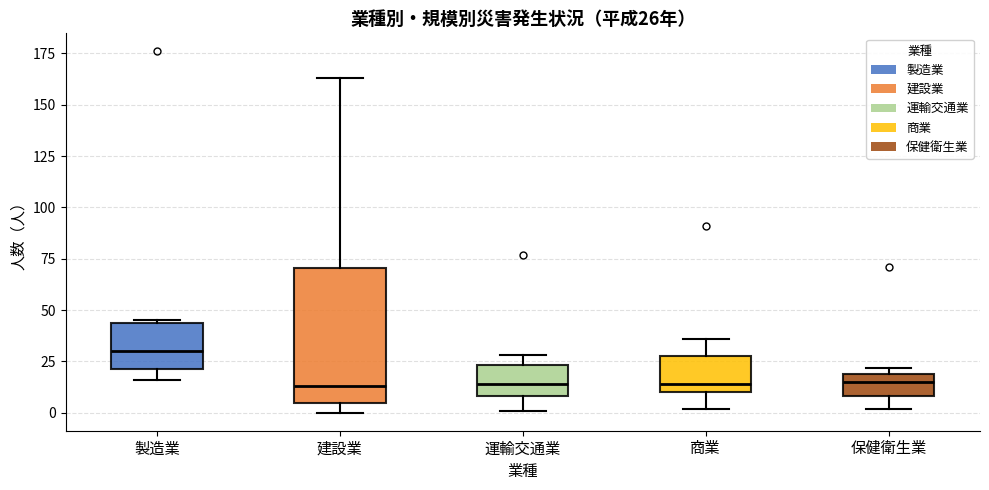

Comparing the boxes themselves (not the whiskers), which one is the tallest?

建設業